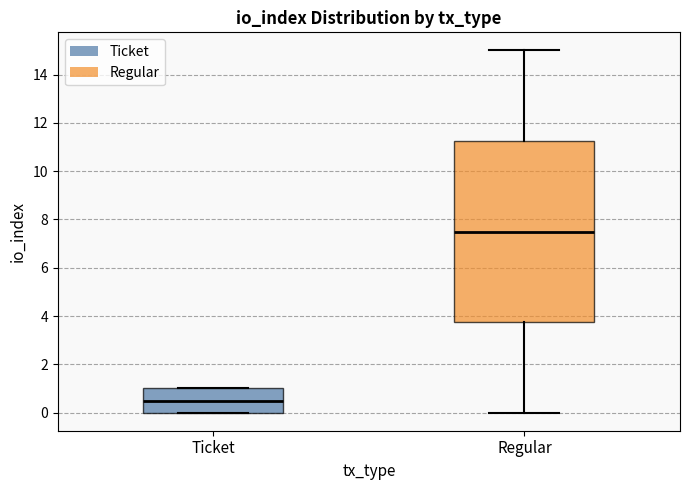

Which box is the tallest, from its lower edge to its upper edge?

Regular